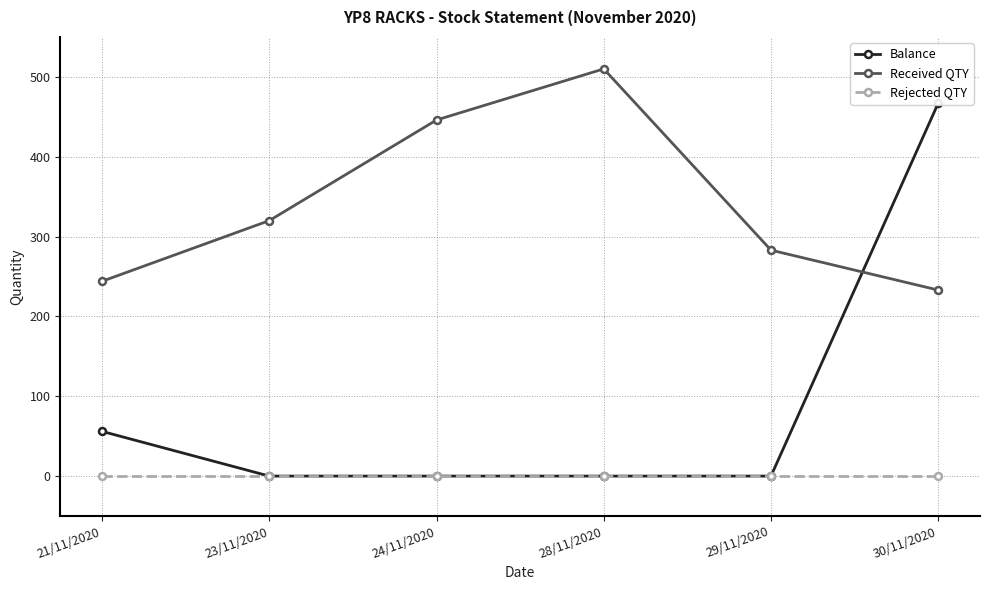

How many Balance values are between 0 and 56?

5